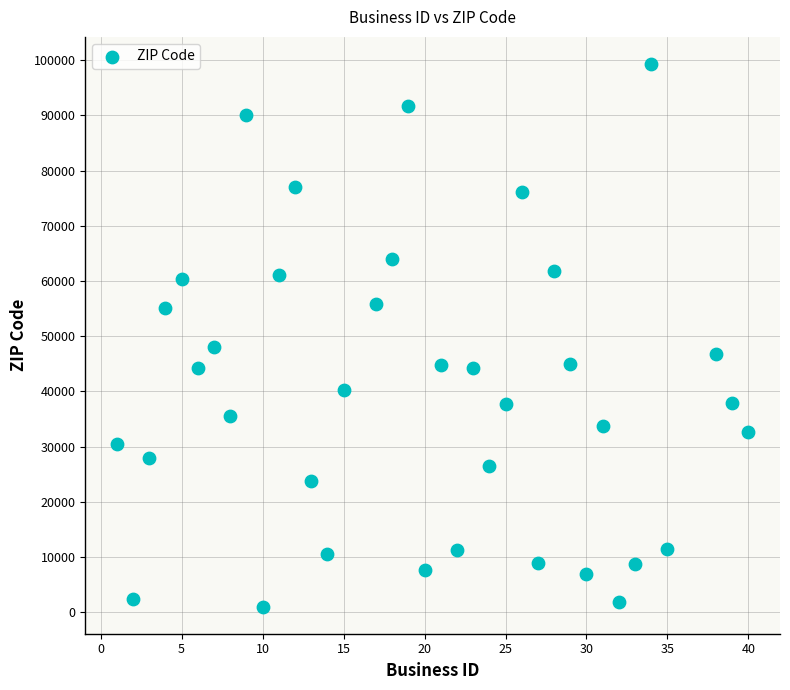

What is the range of Y values (max minus min)?

98274